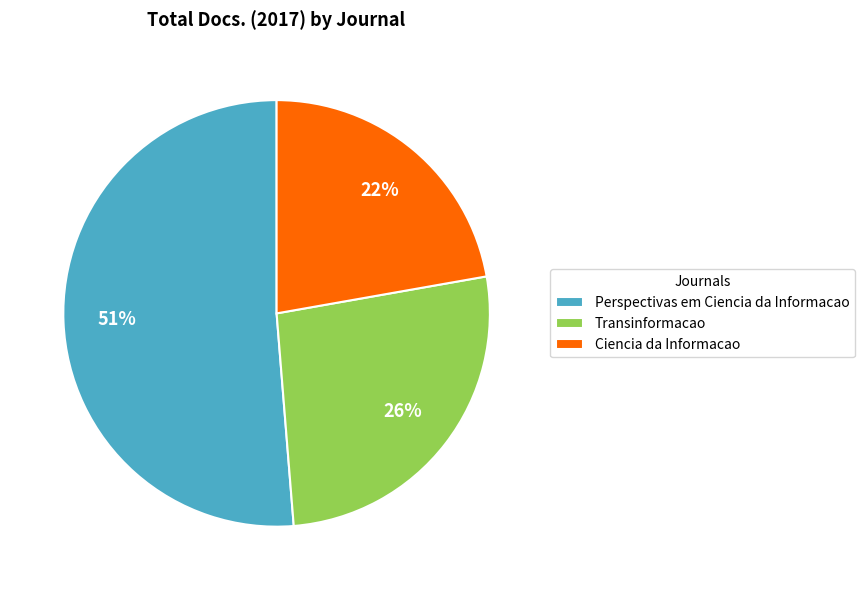

Do Transinformacao and Ciencia da Informacao together represent more than half of the pie?

No